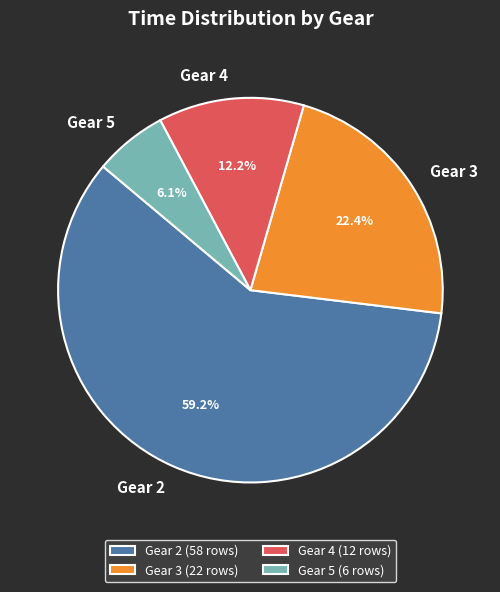

The Gear 3 slice represents 22% of the pie. True or false?

True